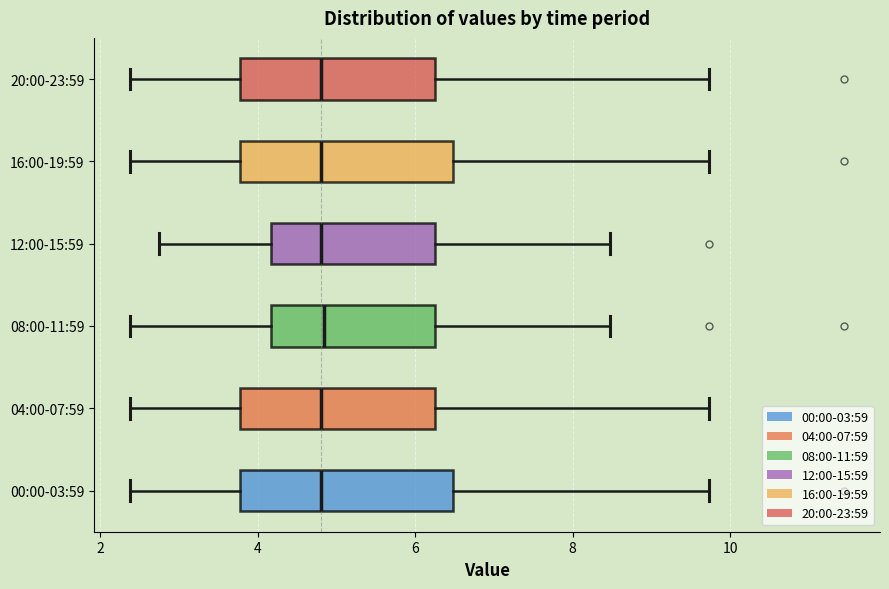

Where does the right whisker of the box for 16:00-19:59 end on the x-axis? The values are not printed on the chart, so give them approximately, as read against the axis.

9.8